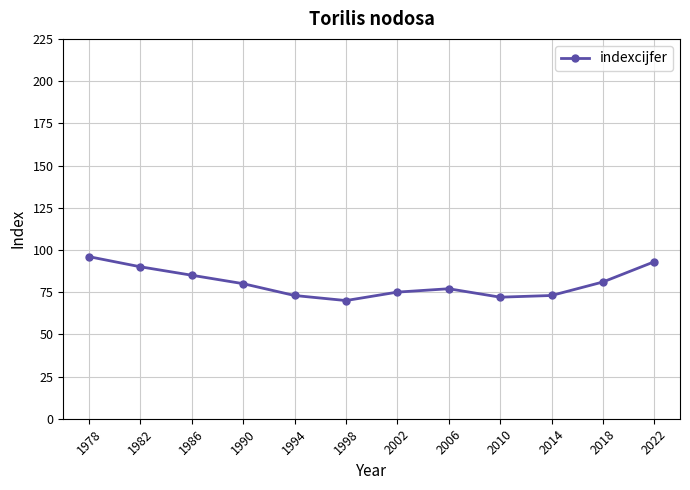

Reading left to right, extract all data points from this chart.

1978=96	1982=90	1986=85	1990=80	1994=73	1998=70	2002=75	2006=77	2010=72	2014=73	2018=81	2022=93